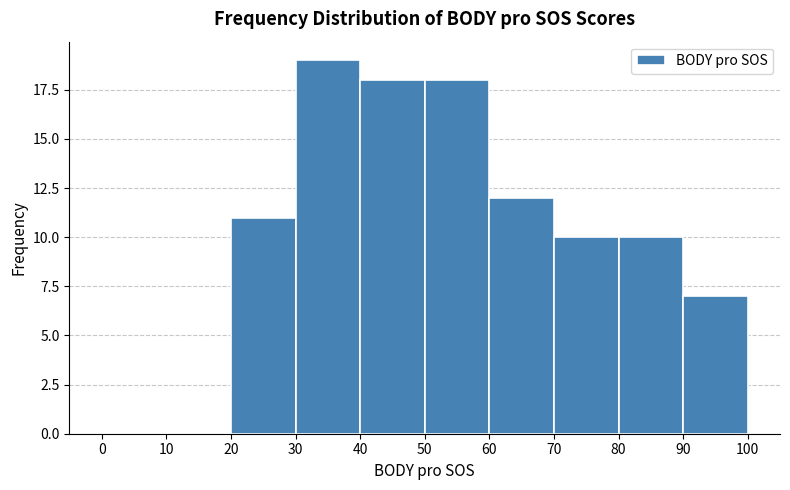

Reading left to right, transcribe this chart: for each bar, give the range it covers on the x-axis and its height. The values are not printed on the chart, so give them approximately, as read against the axis.

0 to 10: 0
10 to 20: 0
20 to 30: 11
30 to 40: 19
40 to 50: 18
50 to 60: 18
60 to 70: 12
70 to 80: 10
80 to 90: 10
90 to 100: 7